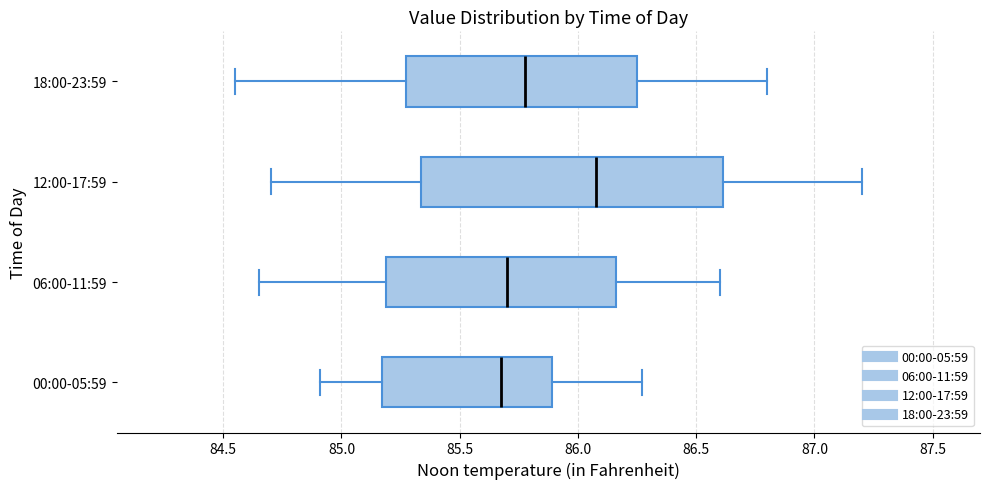

Reading bottom to top, transcribe this box plot: for each box, give where its median line is, the range the box spans, and where its two whiskers end, as read against the x-axis. The values are not printed on the chart, so give them approximately, as read against the axis.

00:00-05:59: median 85.70, box 85.15 to 85.90, whiskers 84.90 to 86.25
06:00-11:59: median 85.70, box 85.20 to 86.15, whiskers 84.65 to 86.60
12:00-17:59: median 86.10, box 85.35 to 86.60, whiskers 84.70 to 87.20
18:00-23:59: median 85.80, box 85.30 to 86.25, whiskers 84.55 to 86.80